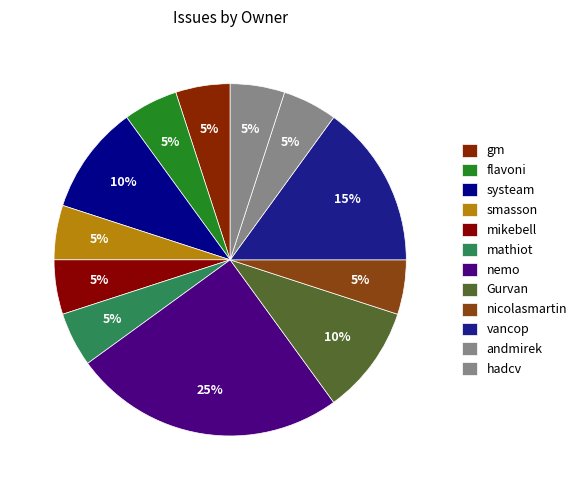

To the nearest percent, what is the difference between the vancop and andmirek slice percentages?

10%